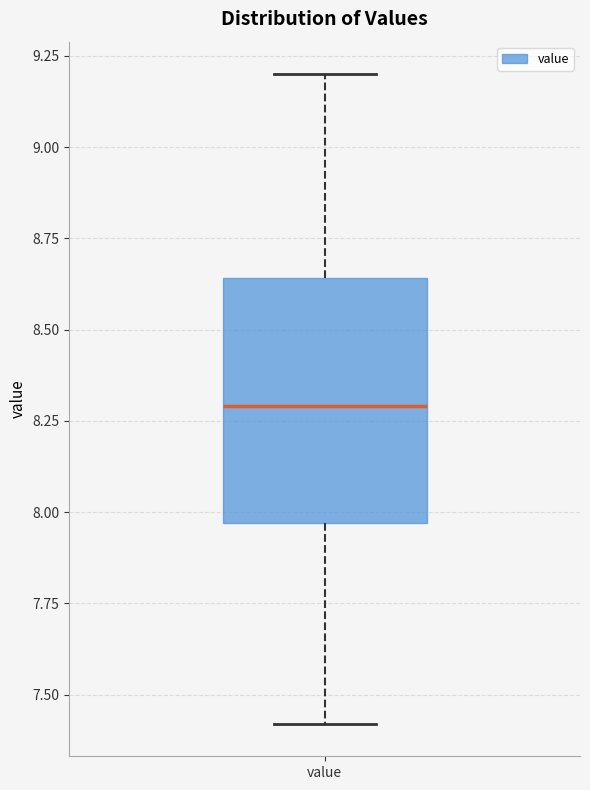

Transcribe this box plot: give where the median line is, the range the box spans, and where the two whiskers end, as read against the y-axis. The values are not printed on the chart, so give them approximately, as read against the axis.

median 8.30, box 7.95 to 8.65, whiskers 7.40 to 9.20